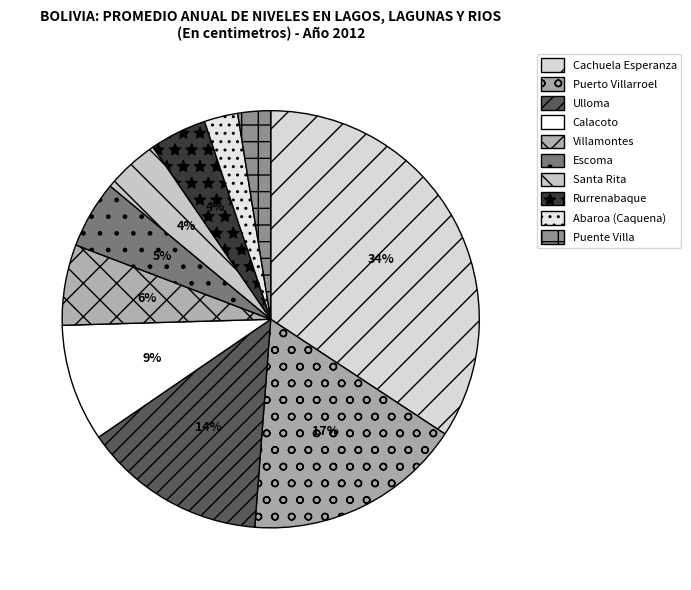

Is it true that Cachuela Esperanza is 46% of the pie?

False